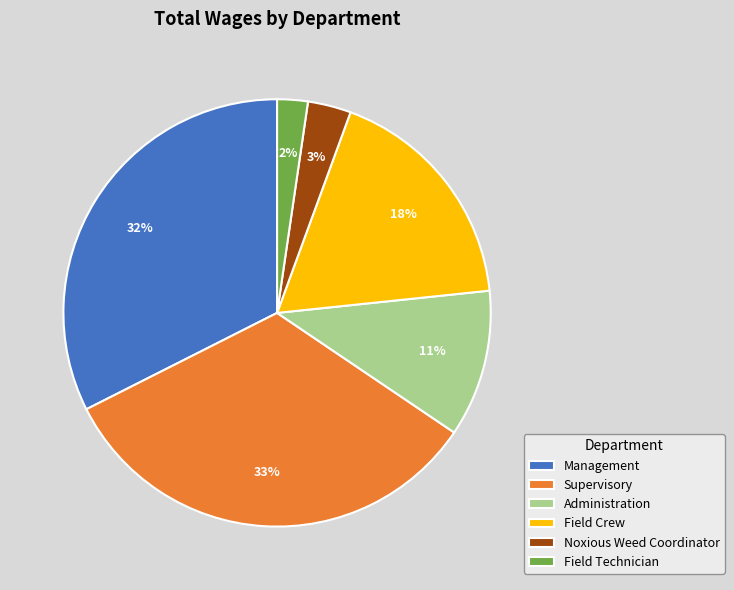

Which has a higher value, Field Crew or Supervisory?

Supervisory